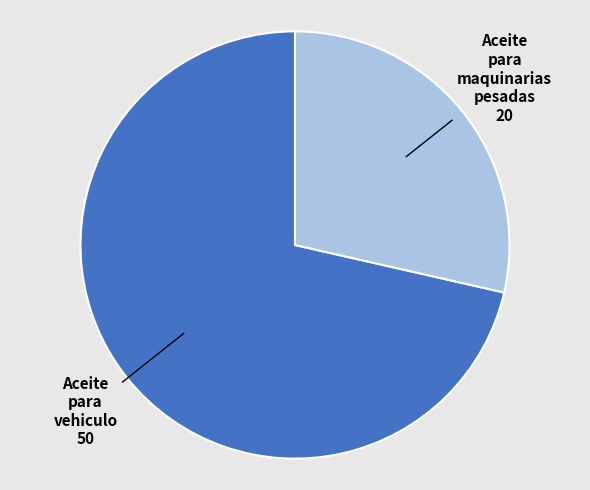

Does Aceite para vehiculo account for over 50% of the chart?

Yes